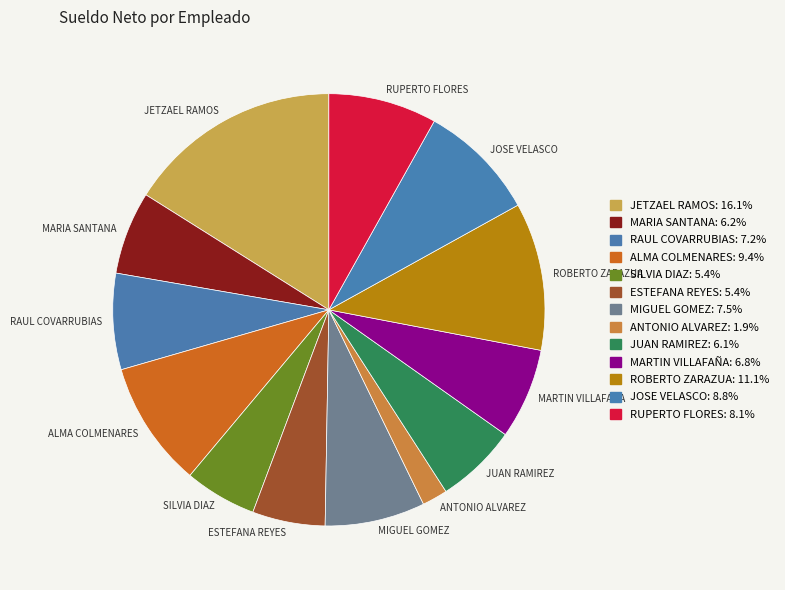

Which has a higher value, JETZAEL RAMOS or JUAN RAMIREZ?

JETZAEL RAMOS